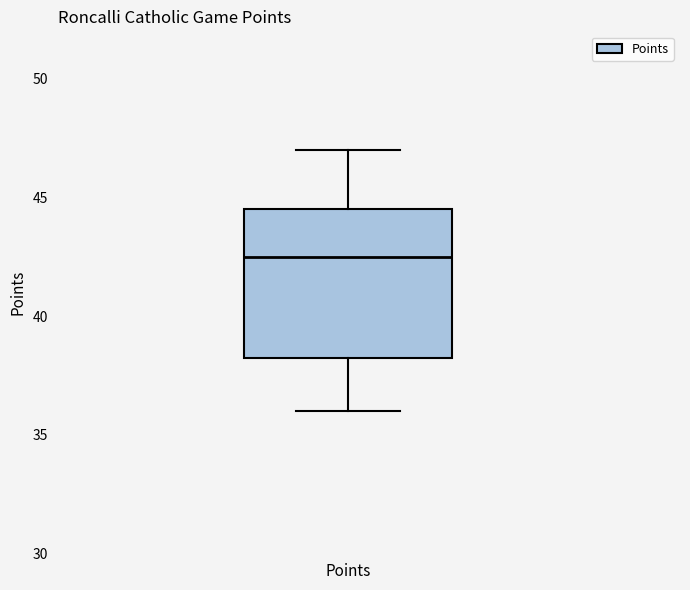

Transcribe this box plot: give where the median line is, the range the box spans, and where the two whiskers end, as read against the y-axis. The values are not printed on the chart, so give them approximately, as read against the axis.

median 42.5, box 38.5 to 44.5, whiskers 36.0 to 47.0